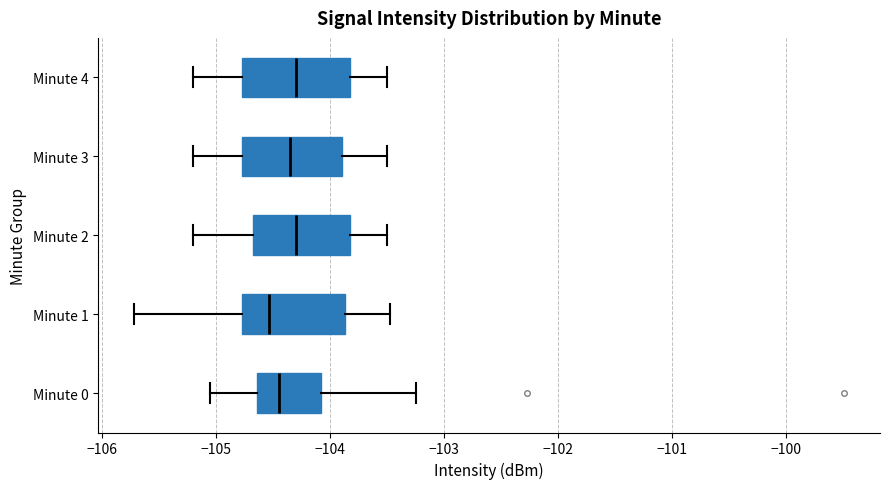

Reading bottom to top, transcribe this box plot: for each box, give where its median line is, the range the box spans, and where its two whiskers end, as read against the x-axis. The values are not printed on the chart, so give them approximately, as read against the axis.

Minute 0: median -104.5, box -104.6 to -104.1, whiskers -105.1 to -103.2
Minute 1: median -104.5, box -104.8 to -103.9, whiskers -105.7 to -103.5
Minute 2: median -104.3, box -104.7 to -103.8, whiskers -105.2 to -103.5
Minute 3: median -104.3, box -104.8 to -103.9, whiskers -105.2 to -103.5
Minute 4: median -104.3, box -104.8 to -103.8, whiskers -105.2 to -103.5